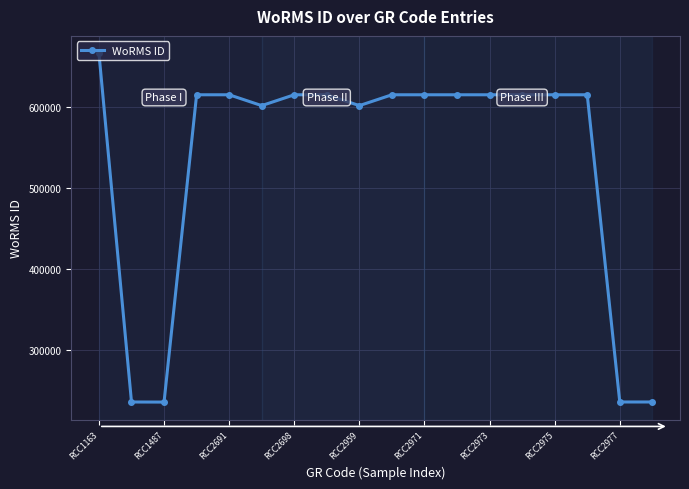

What is the value of the 18th point from the left?

235947